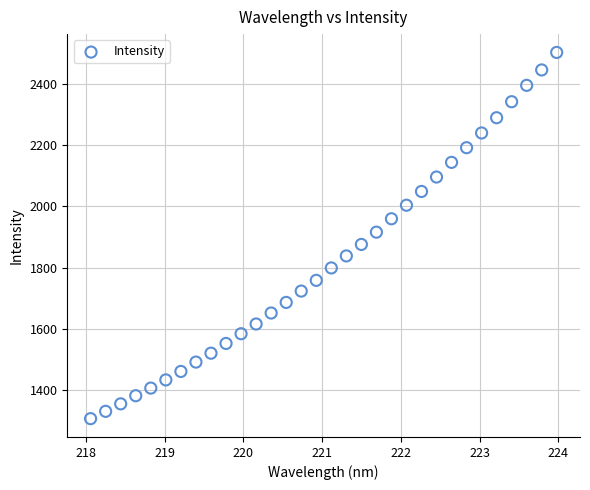

What is the range of Y values (max minus min)?

1197.0